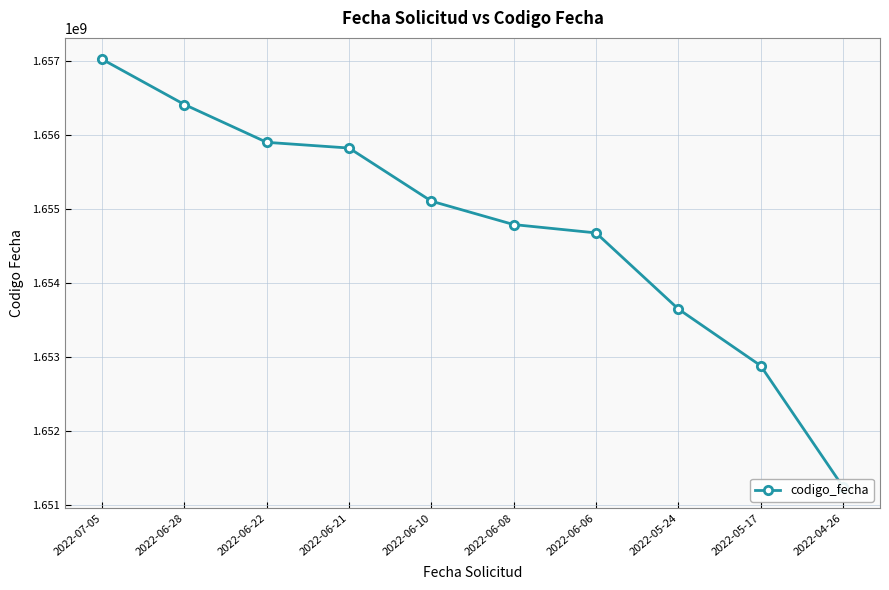

How many values are below 1655105894?

5